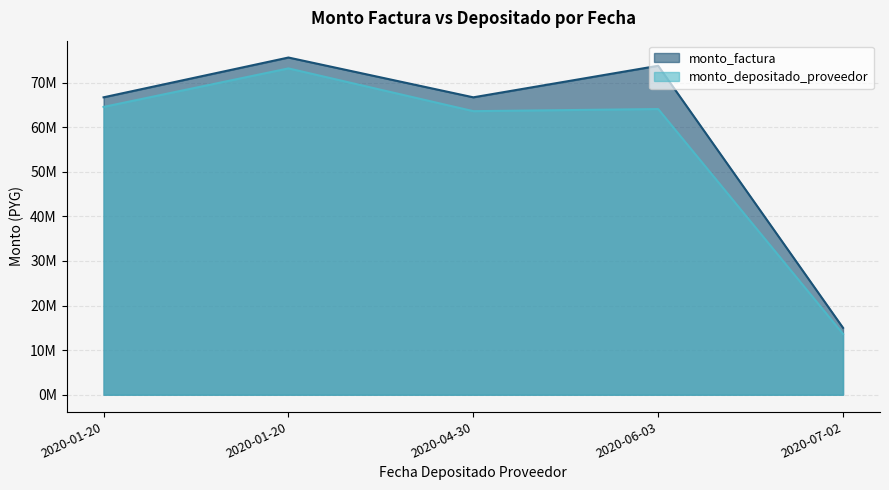

What is the average value of the monto_factura series?

59560000